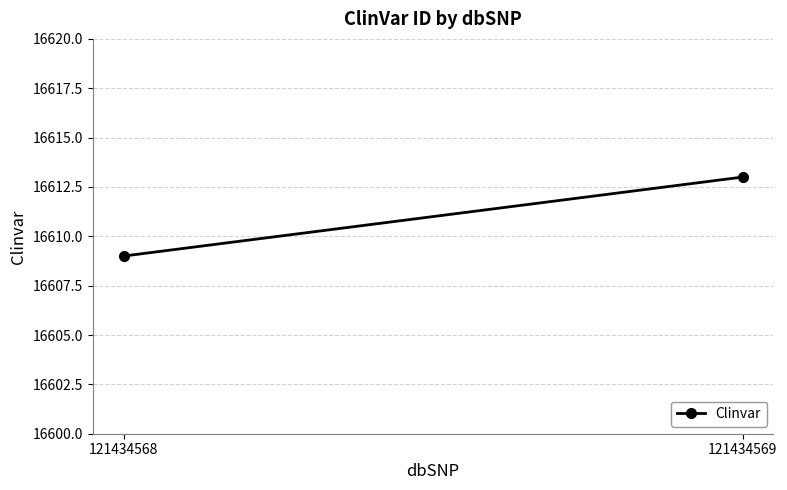

Rank the categories by value from lowest to highest.

121434568, 121434569